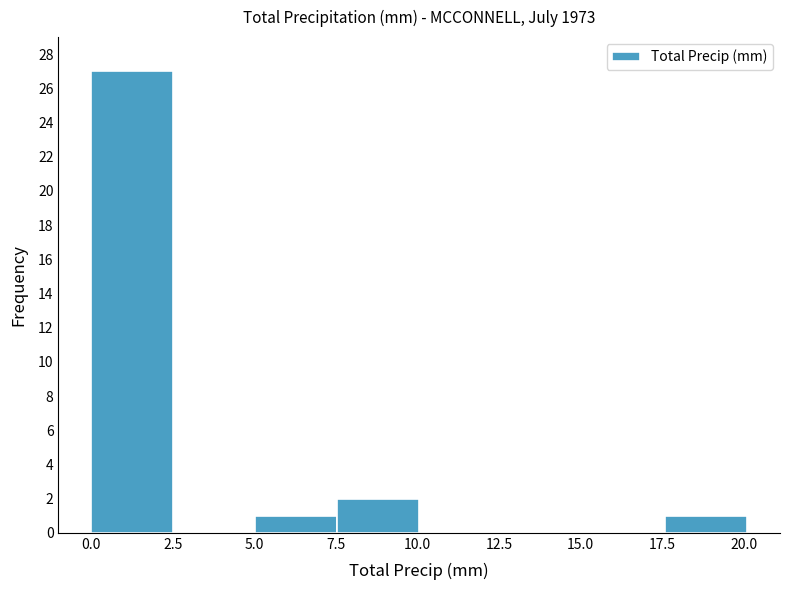

Reading left to right, transcribe this chart: for each bar, give the range it covers on the x-axis and its height. Neither the bar edges nor the heights are printed on the chart, so give them approximately, as read against the axes.

0.0 to 2.5: 27
2.5 to 5.0: 0
5.0 to 7.5: 1
7.5 to 10.0: 2
10.0 to 12.5: 0
12.5 to 15.0: 0
15.0 to 17.5: 0
17.5 to 20.0: 1